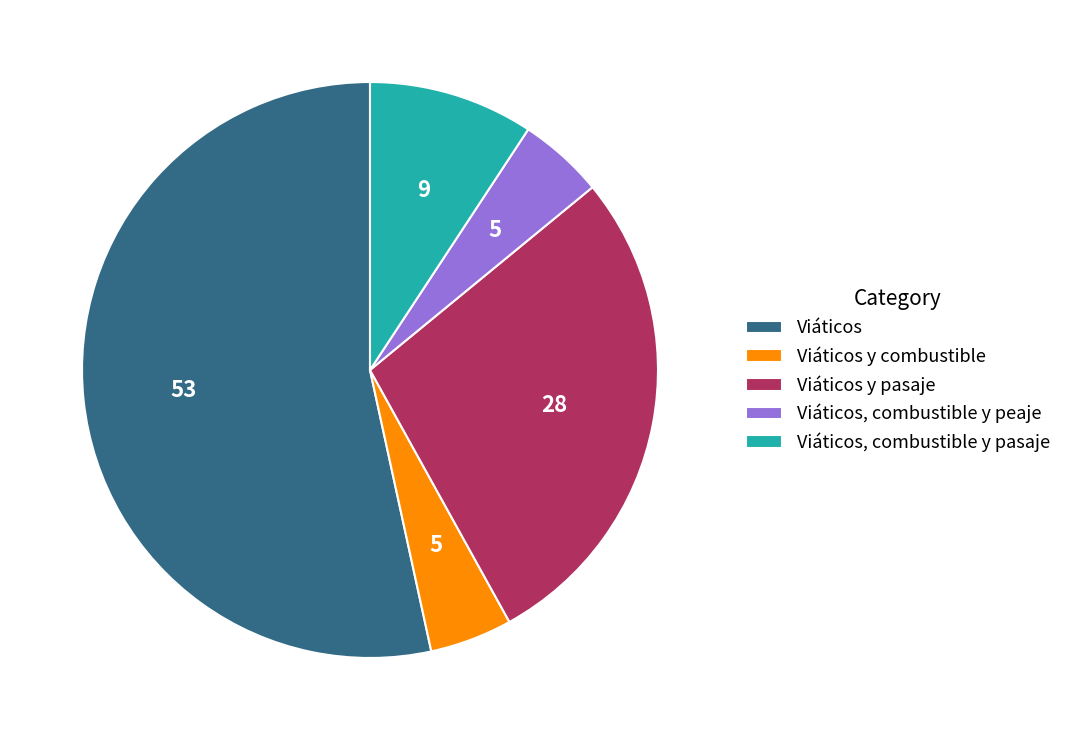

Is there a majority slice in this chart?

Yes